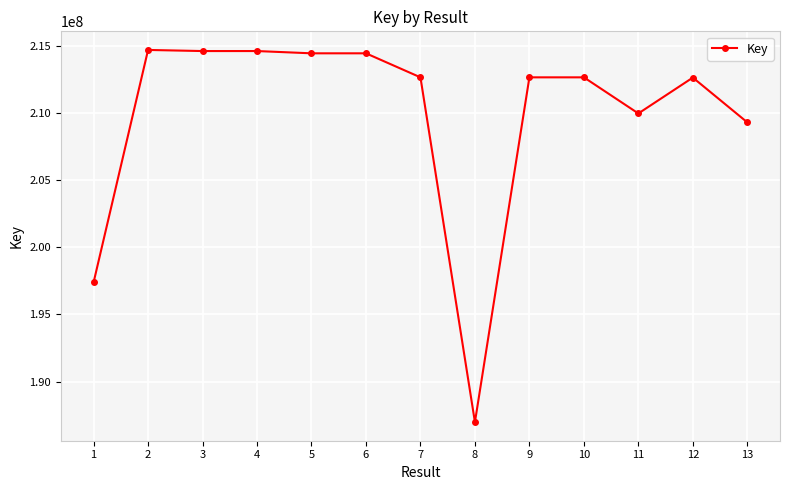

What is the greatest value displayed?

214691044